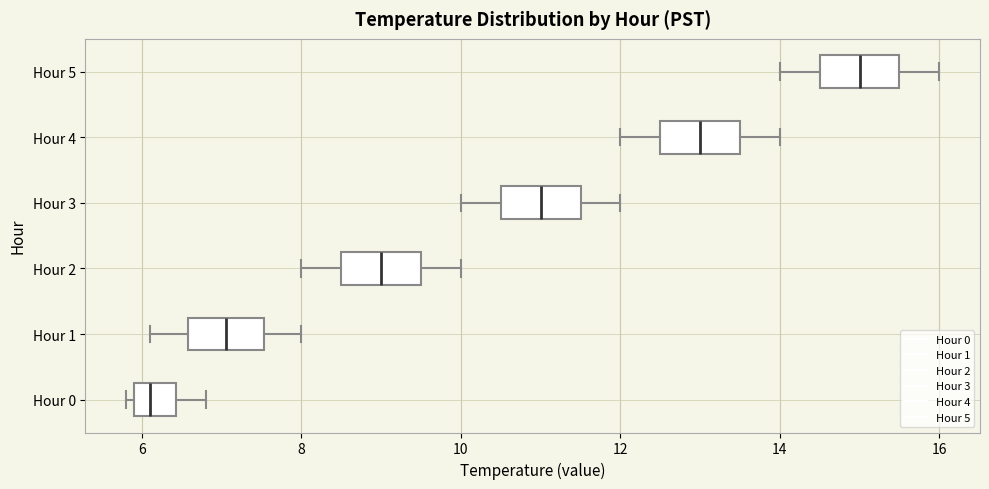

Reading bottom to top, transcribe this box plot: for each box, give where its median line is, the range the box spans, and where its two whiskers end, as read against the x-axis. The values are not printed on the chart, so give them approximately, as read against the axis.

Hour 0: median 6.2, box 6.0 to 6.4, whiskers 5.8 to 6.8
Hour 1: median 7.0, box 6.6 to 7.6, whiskers 6.2 to 8.0
Hour 2: median 9.0, box 8.6 to 9.6, whiskers 8.0 to 10.0
Hour 3: median 11.0, box 10.6 to 11.6, whiskers 10.0 to 12.0
Hour 4: median 13.0, box 12.6 to 13.6, whiskers 12.0 to 14.0
Hour 5: median 15.0, box 14.6 to 15.6, whiskers 14.0 to 16.0